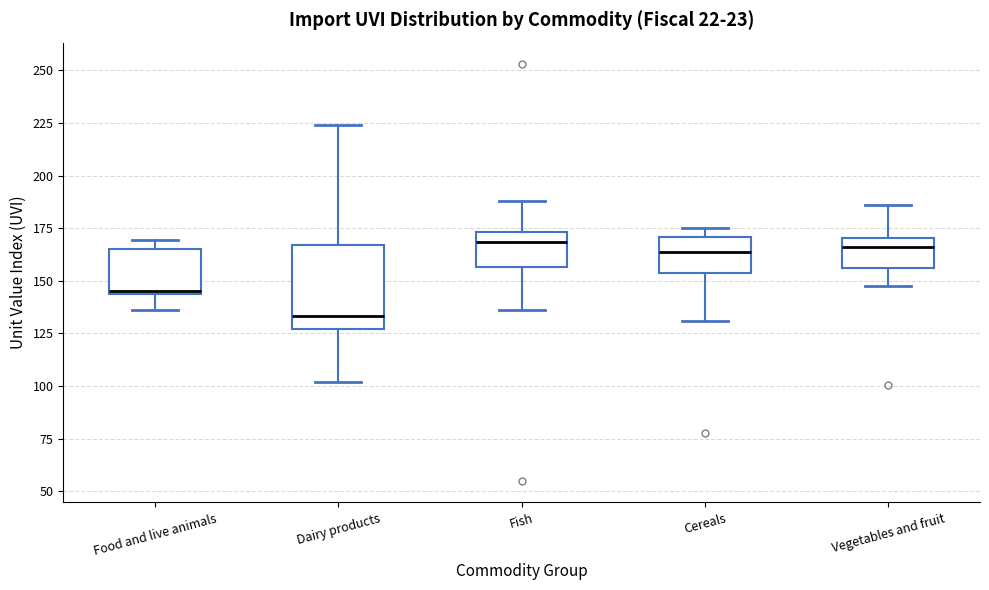

Reading left to right, transcribe this box plot: for each box, give where its median line is, the range the box spans, and where its two whiskers end, as read against the y-axis. The values are not printed on the chart, so give them approximately, as read against the axis.

Food and live animals: median 145, box 145 to 165, whiskers 135 to 170
Dairy products: median 135, box 125 to 165, whiskers 100 to 225
Fish: median 170, box 155 to 175, whiskers 135 to 190
Cereals: median 165, box 155 to 170, whiskers 130 to 175
Vegetables and fruit: median 165, box 155 to 170, whiskers 145 to 185